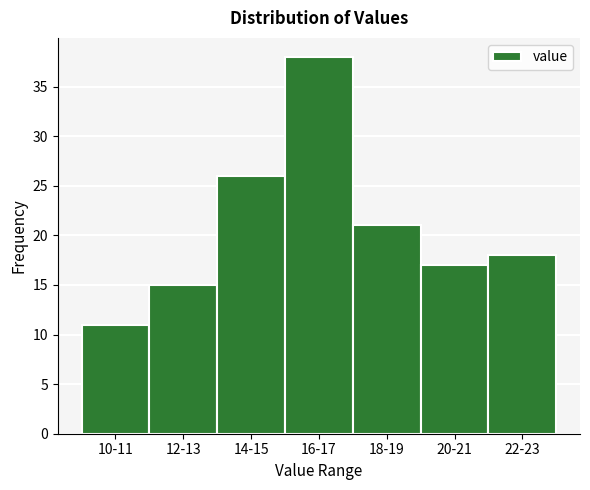

Reading left to right, extract all data points from this chart.

11	15	26	38	21	17	18